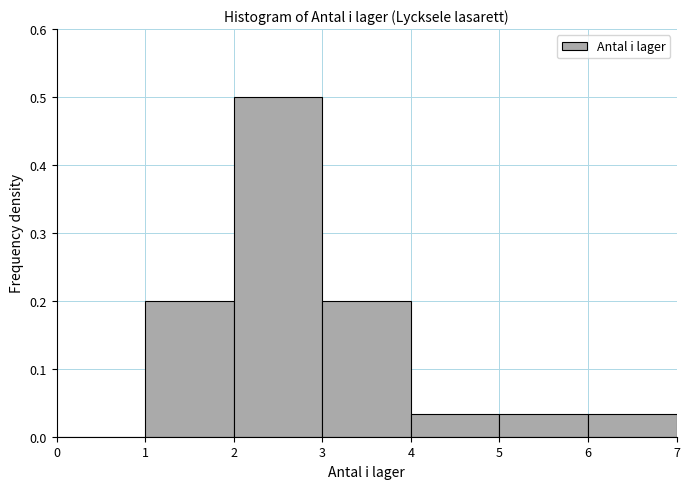

How tall is the bar that spans 5 to 6 on the x-axis? The values are not printed on the chart, so give them approximately, as read against the axis.

0.03